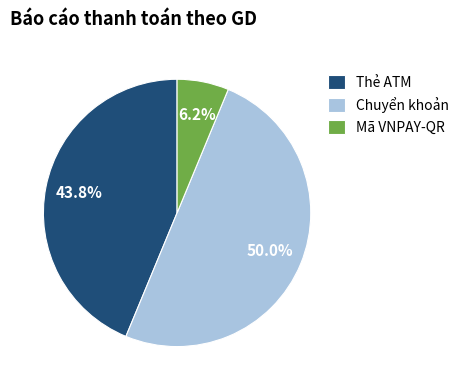

The Thẻ ATM slice represents 44% of the pie. True or false?

True